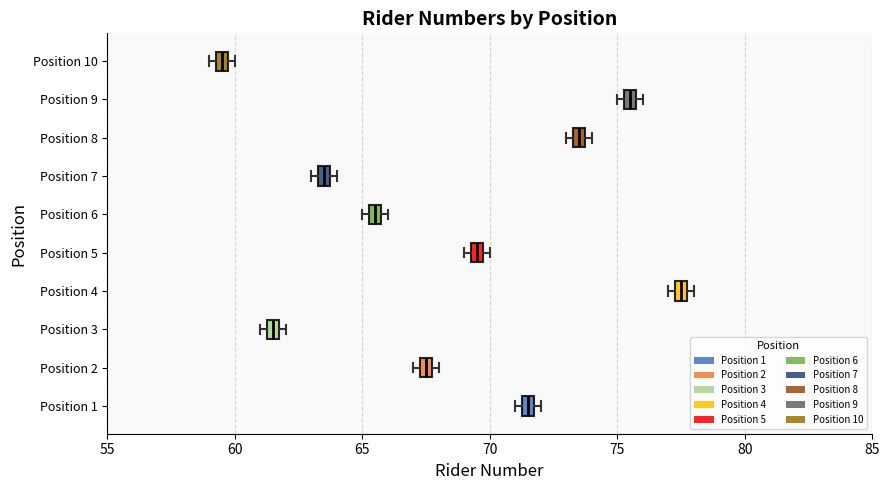

Where is the left edge of the box for Position 3 on the x-axis? The values are not printed on the chart, so give them approximately, as read against the axis.

61.5